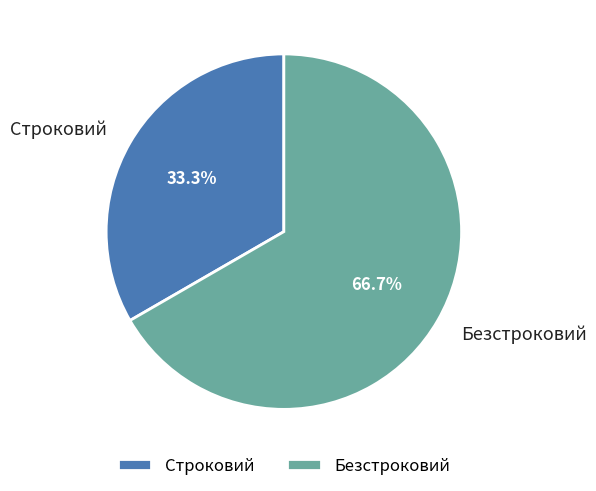

To the nearest percent, what is the difference between the Строковий and Безстроковий slice percentages?

33%